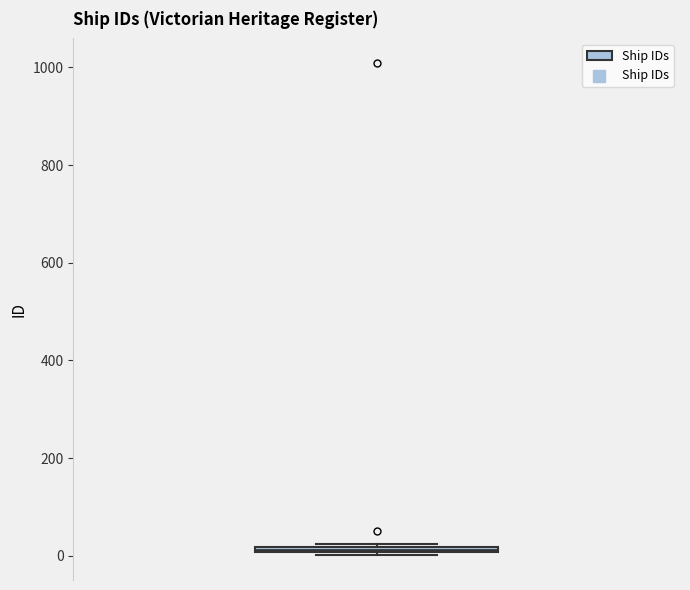

Where is the lower edge of the box on the y-axis? The values are not printed on the chart, so give them approximately, as read against the axis.

0